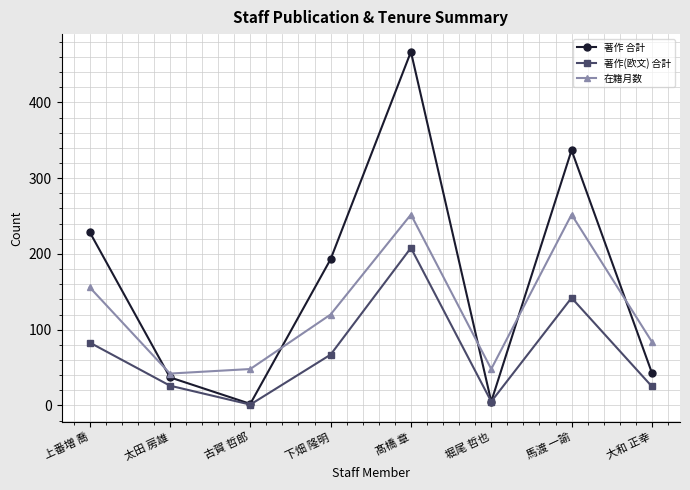

Which series has the largest range (max minus min)?

著作 合計